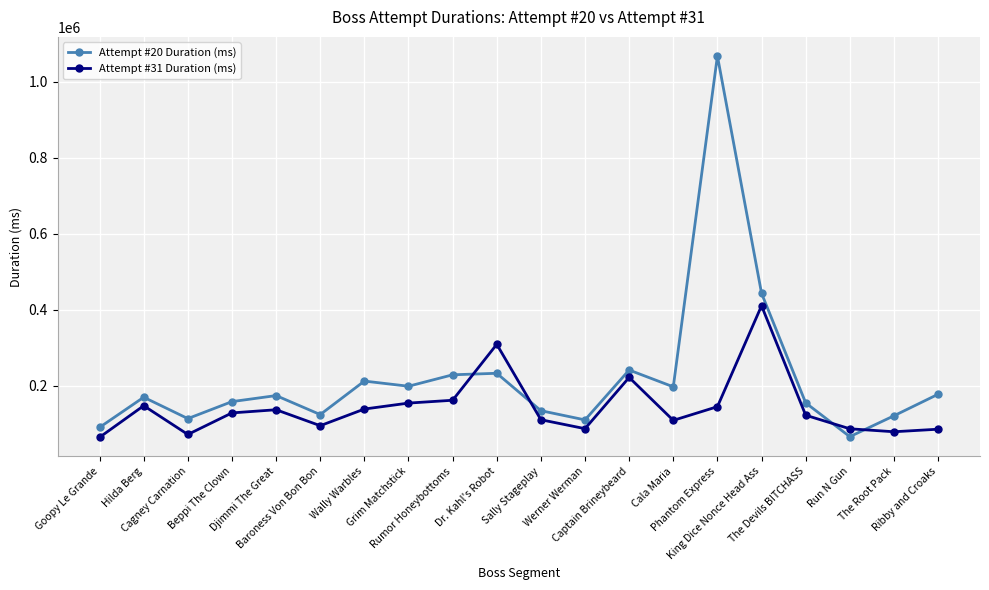

List the series in order of their peak value, lowest first.

Attempt #31 Duration (ms), Attempt #20 Duration (ms)